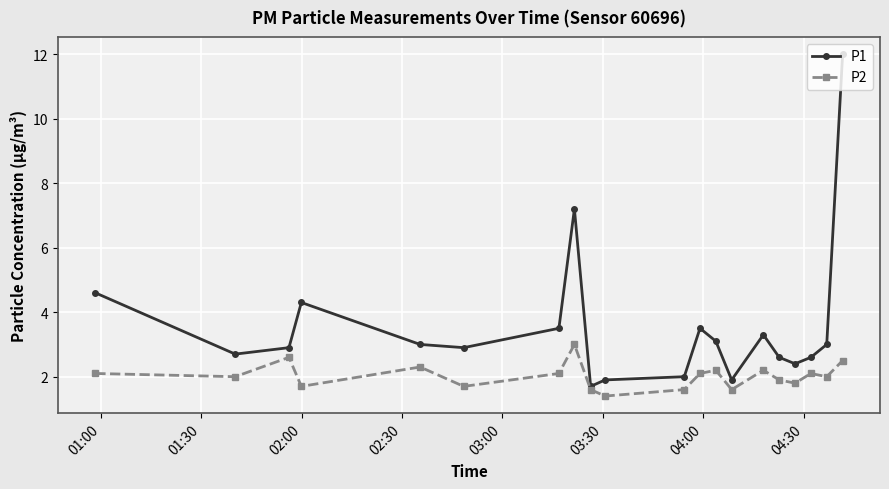

List the series in order of their peak value, highest first.

P1, P2